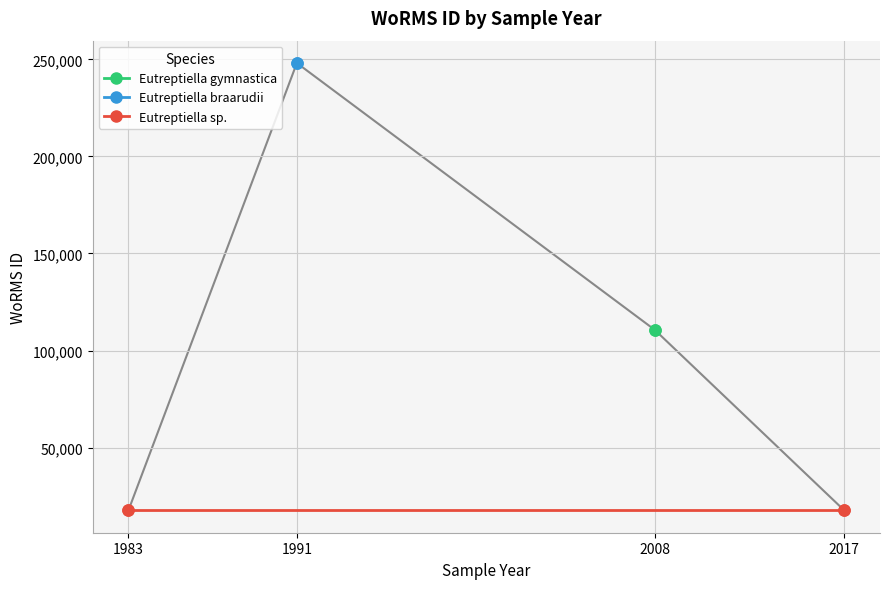

Does the chart display data point markers on the line(s)?

Yes